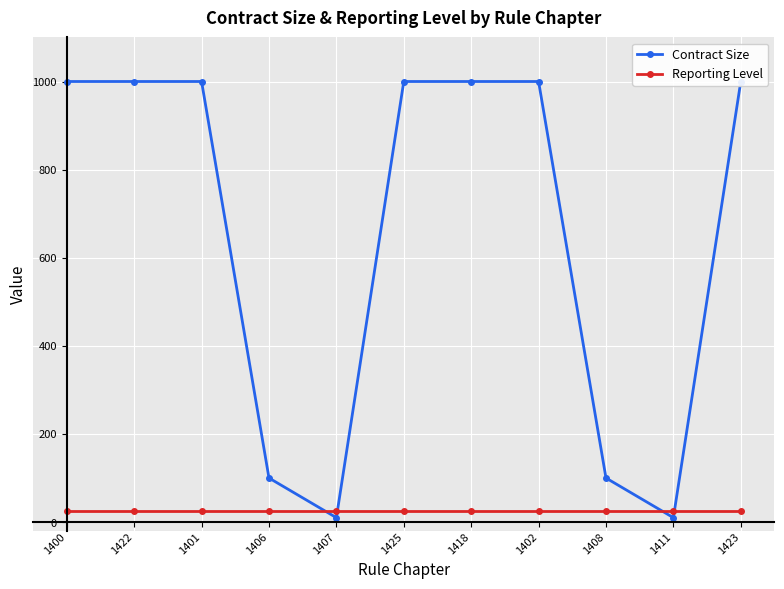

Which series has the largest total across all categories?

Contract Size